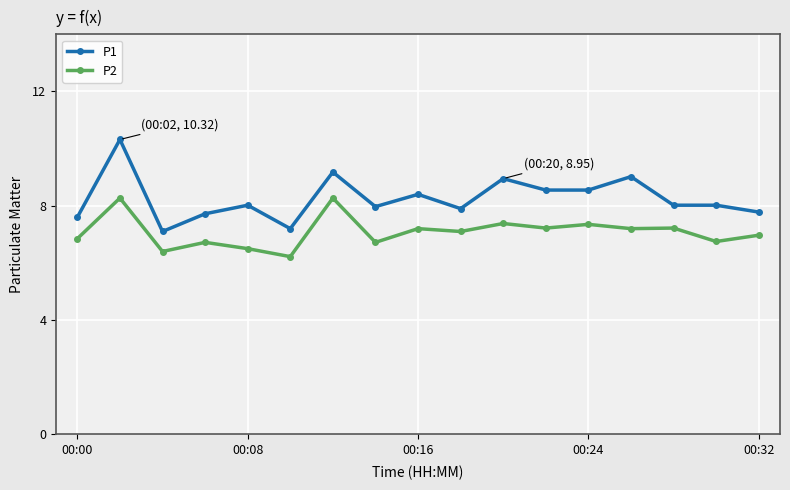

What are all the series names shown in the legend?

P1, P2